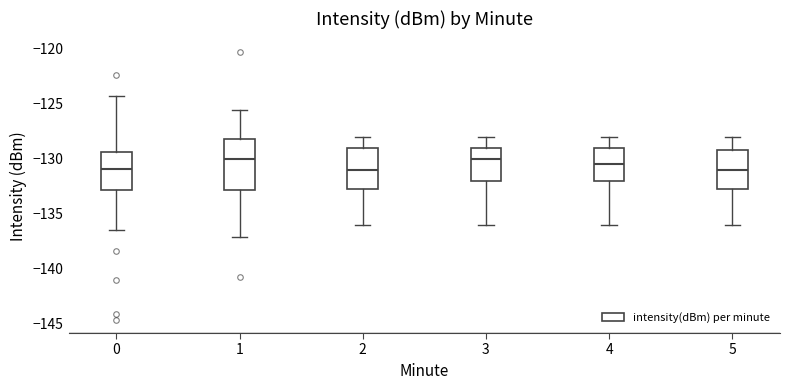

Reading left to right, transcribe this box plot: for each box, give where its median line is, the range the box spans, and where its two whiskers end, as read against the y-axis. The values are not printed on the chart, so give them approximately, as read against the axis.

0: median -131.0, box -133.0 to -129.5, whiskers -136.5 to -124.5
1: median -130.0, box -133.0 to -128.0, whiskers -137.0 to -125.5
2: median -131.0, box -132.5 to -129.0, whiskers -136.0 to -128.0
3: median -130.0, box -132.0 to -129.0, whiskers -136.0 to -128.0
4: median -130.5, box -132.0 to -129.0, whiskers -136.0 to -128.0
5: median -131.0, box -132.5 to -129.0, whiskers -136.0 to -128.0